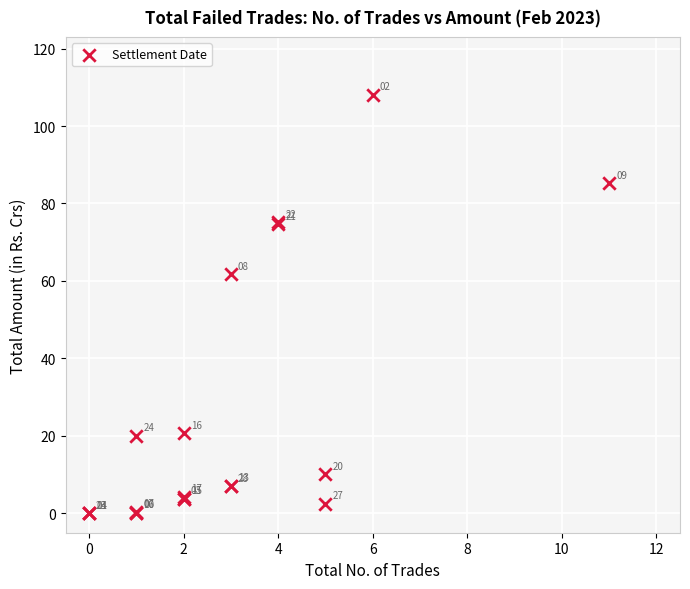

What Y value in the scatter plot is closest to 54?

61.7